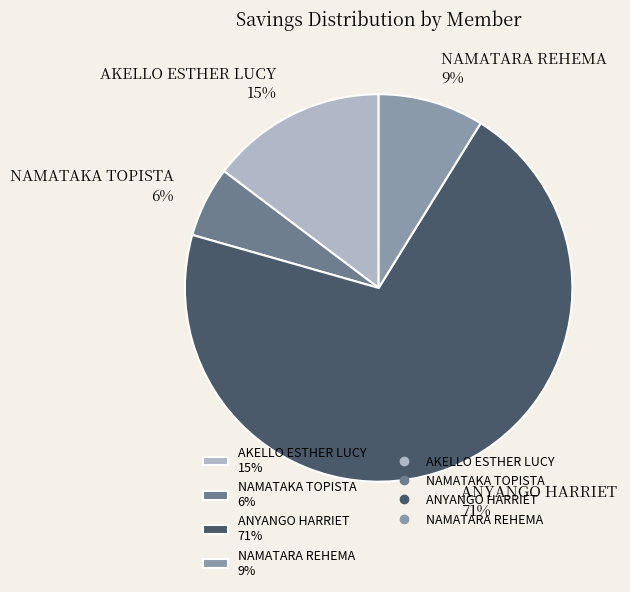

Which category has the biggest portion of the pie?

ANYANGO HARRIET